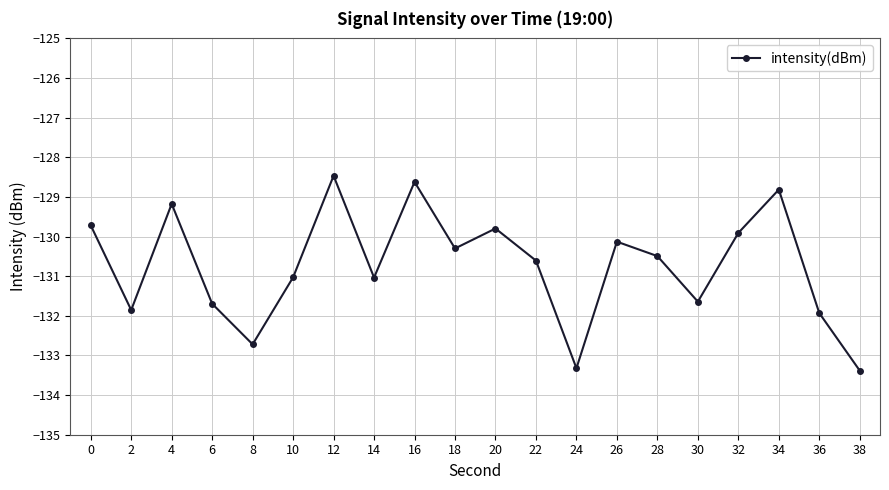

How many distinct data groups are displayed?

1